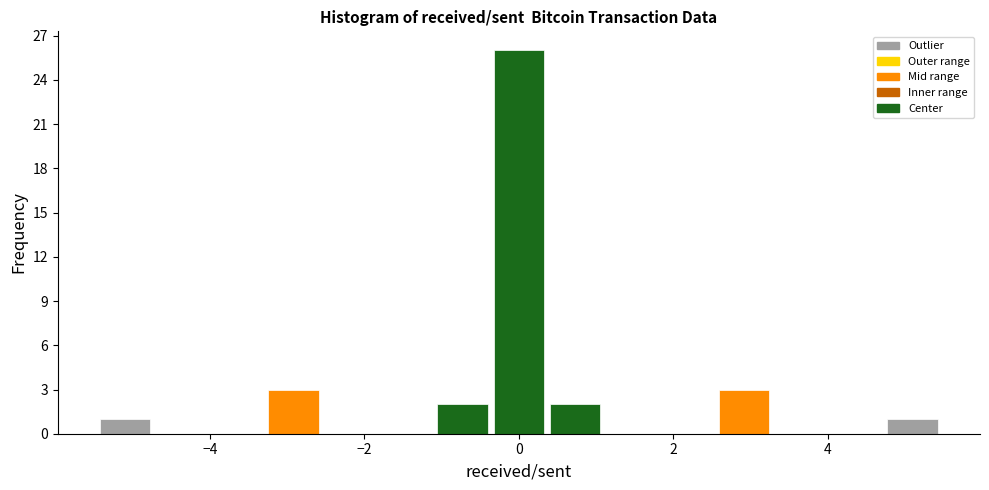

Around what value on the x-axis is the tallest bar? Give the approximate position of its centre, as read against the axis.

0.0